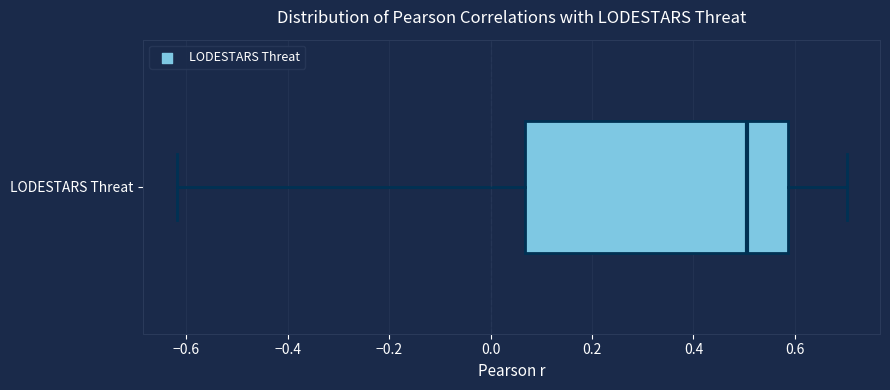

Transcribe this box plot: give where the median line is, the range the box spans, and where the two whiskers end, as read against the x-axis. The values are not printed on the chart, so give them approximately, as read against the axis.

median 0.50, box 0.06 to 0.58, whiskers -0.62 to 0.70